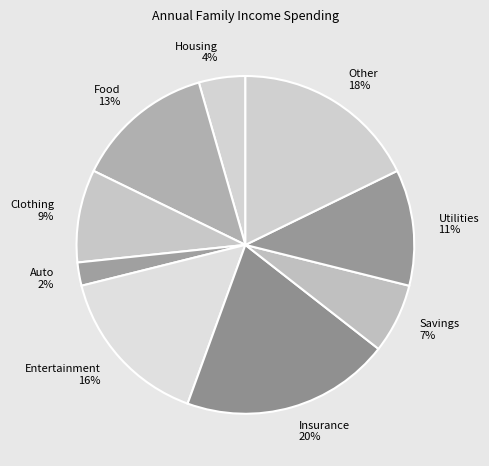

Which category has the biggest portion of the pie?

Insurance